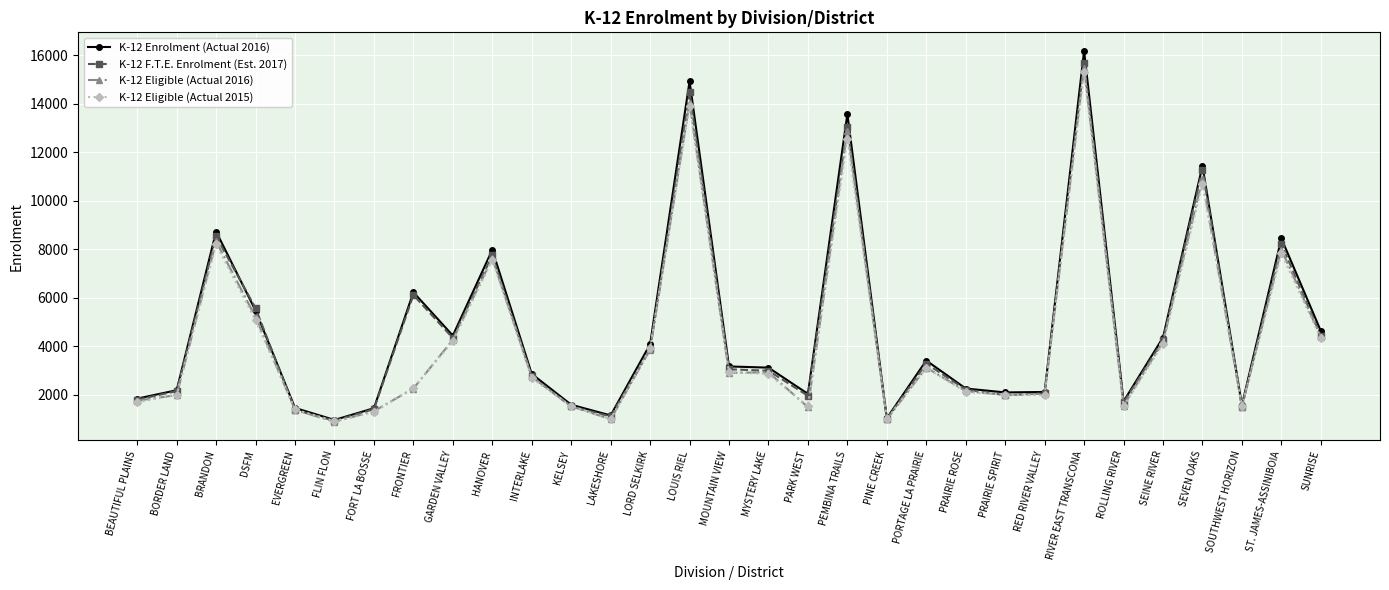

True or false: K-12 Eligible (Actual 2015) has a value of 910.1 at FLIN FLON.

True